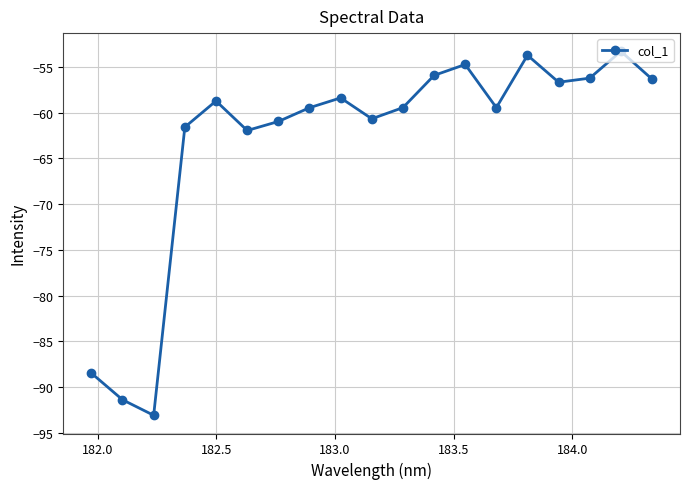

Does the chart have visible grid lines?

Yes